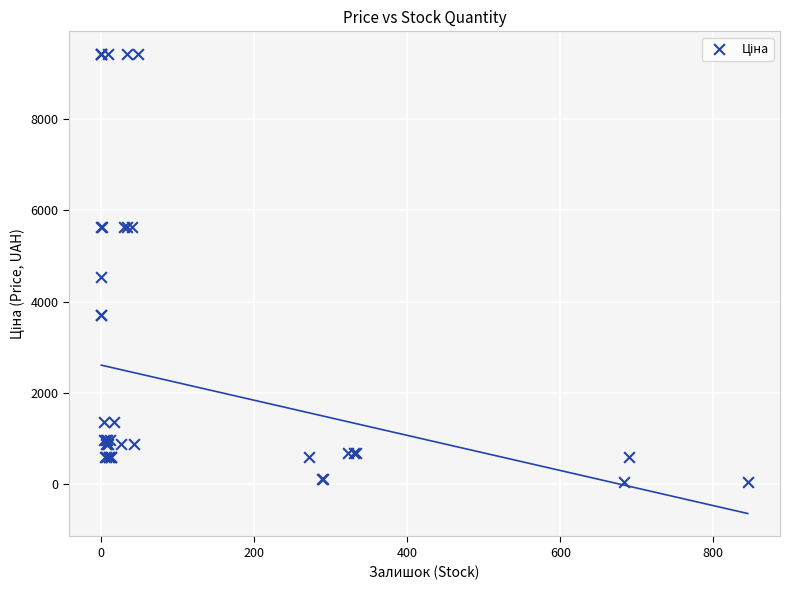

What Y value in the scatter plot is closest to 4736?

4531.4